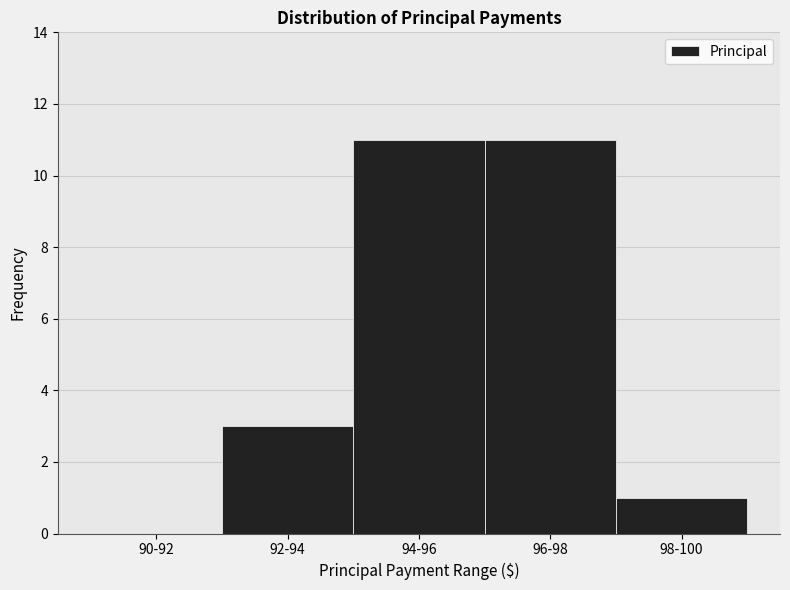

Reading left to right, what are all the values shown in this chart?

90-92=0	92-94=3	94-96=11	96-98=11	98-100=1